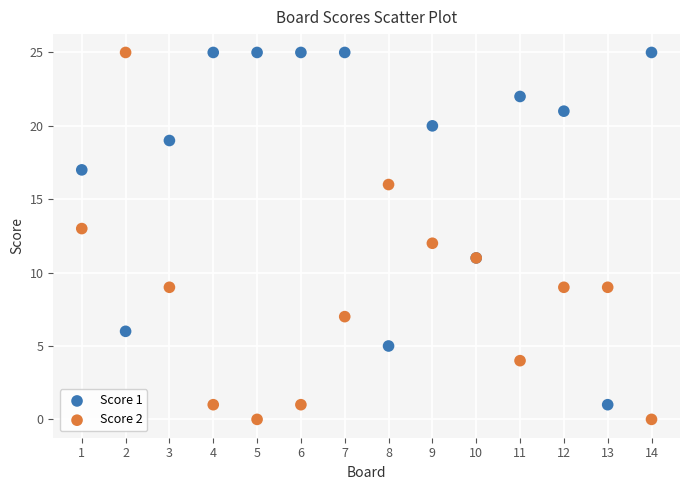

What is the X range (max minus min) for the scatter plot?

13